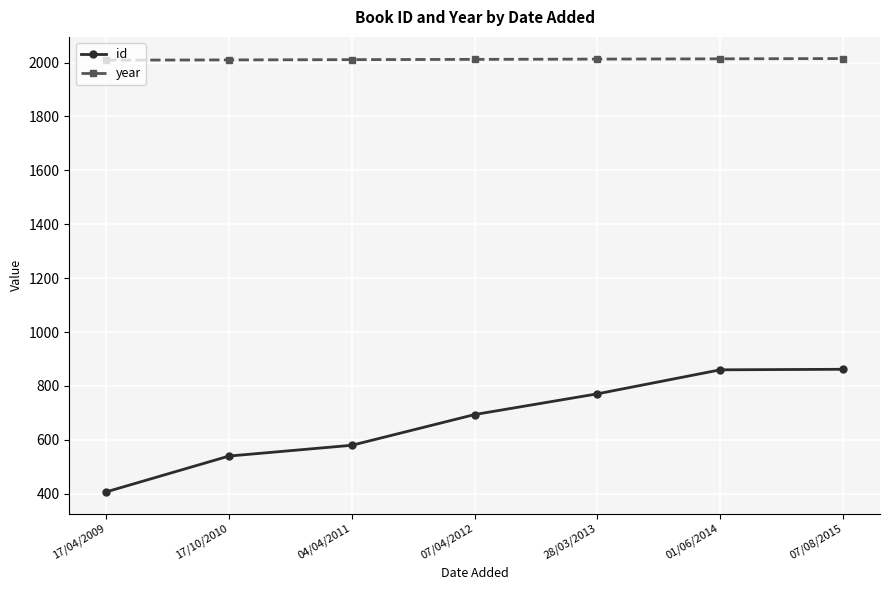

What position from the left is 07/04/2012?

4